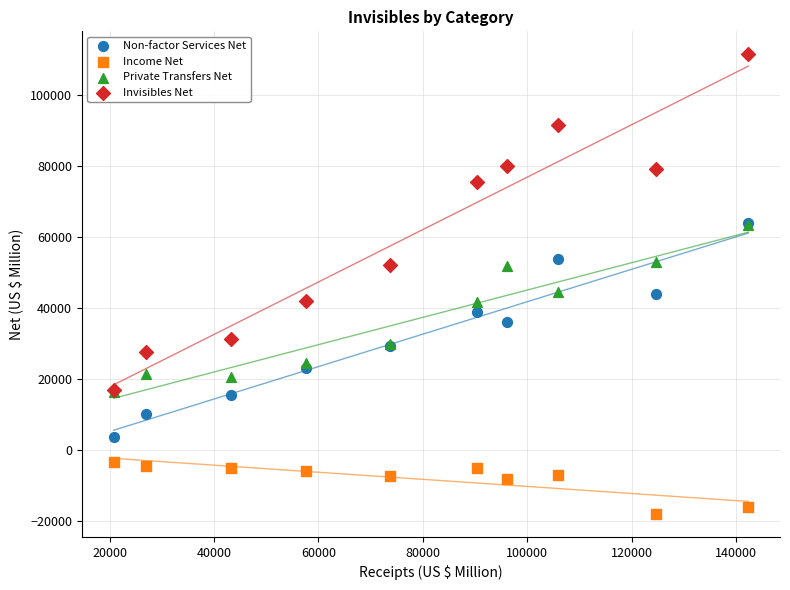

Which series contains the lowest Y value?

Income Net